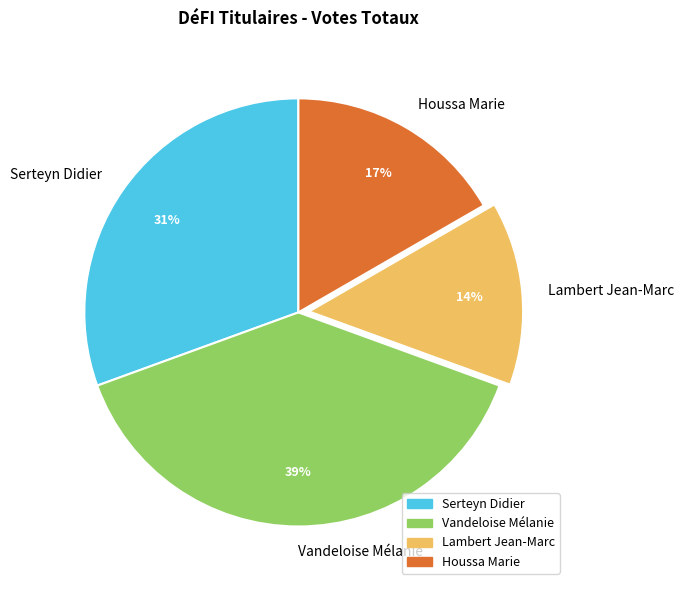

To the nearest percent, what is the difference between the Houssa Marie and Vandeloise Mélanie slice percentages?

22%